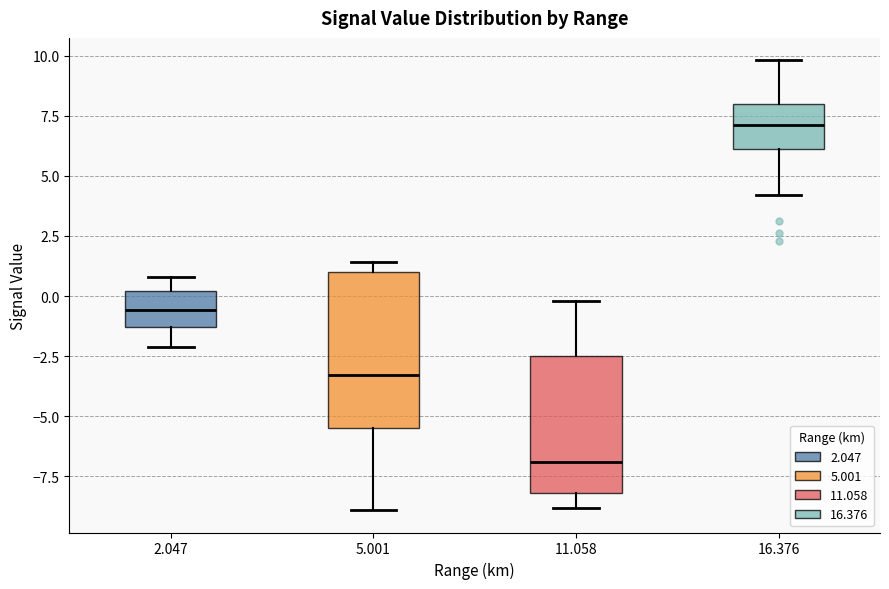

Reading left to right, transcribe this box plot: for each box, give where its median line is, the range the box spans, and where its two whiskers end, as read against the y-axis. The values are not printed on the chart, so give them approximately, as read against the axis.

2.047: median -0.5, box -1.5 to 0.0, whiskers -2.0 to 1.0
5.001: median -3.5, box -5.5 to 1.0, whiskers -9.0 to 1.5
11.058: median -7.0, box -8.0 to -2.5, whiskers -9.0 to 0.0
16.376: median 7.0, box 6.0 to 8.0, whiskers 4.0 to 10.0